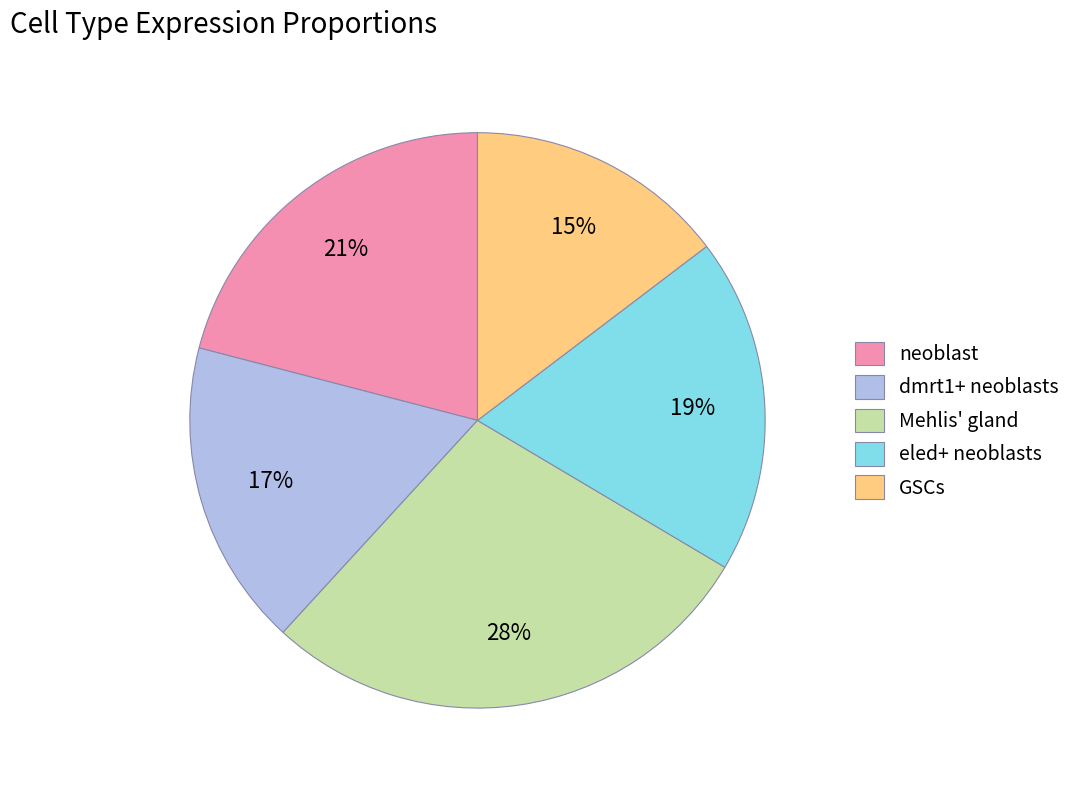

What is the smallest slice in the pie chart?

GSCs